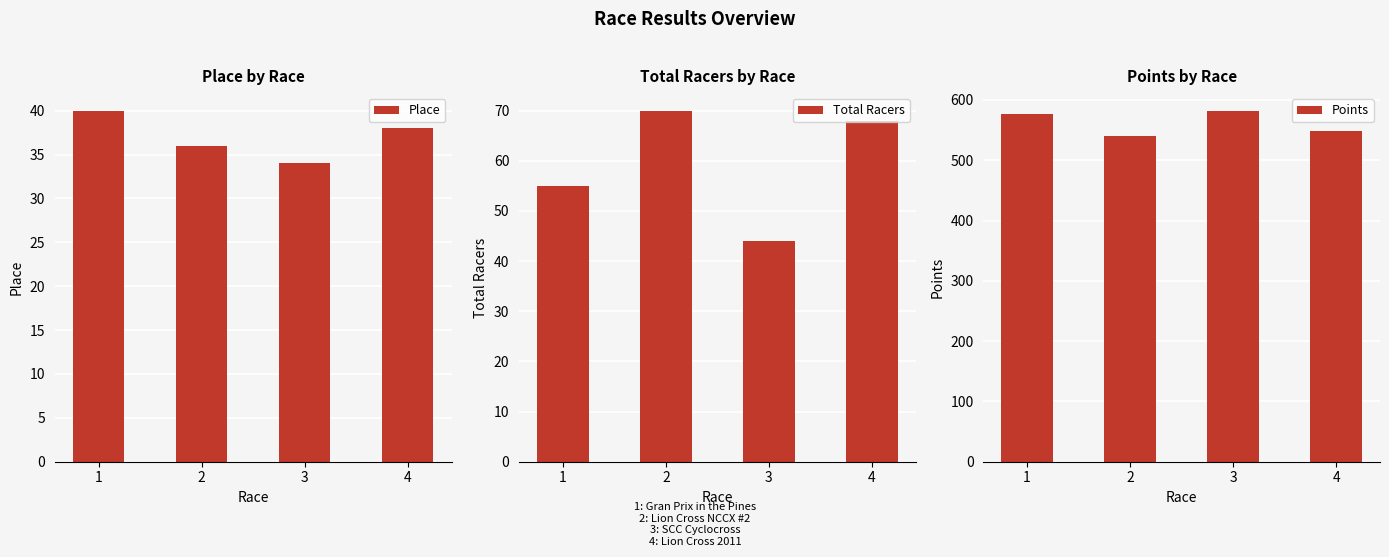

What are all the series names shown in the legend?

Place, Total Racers, Points